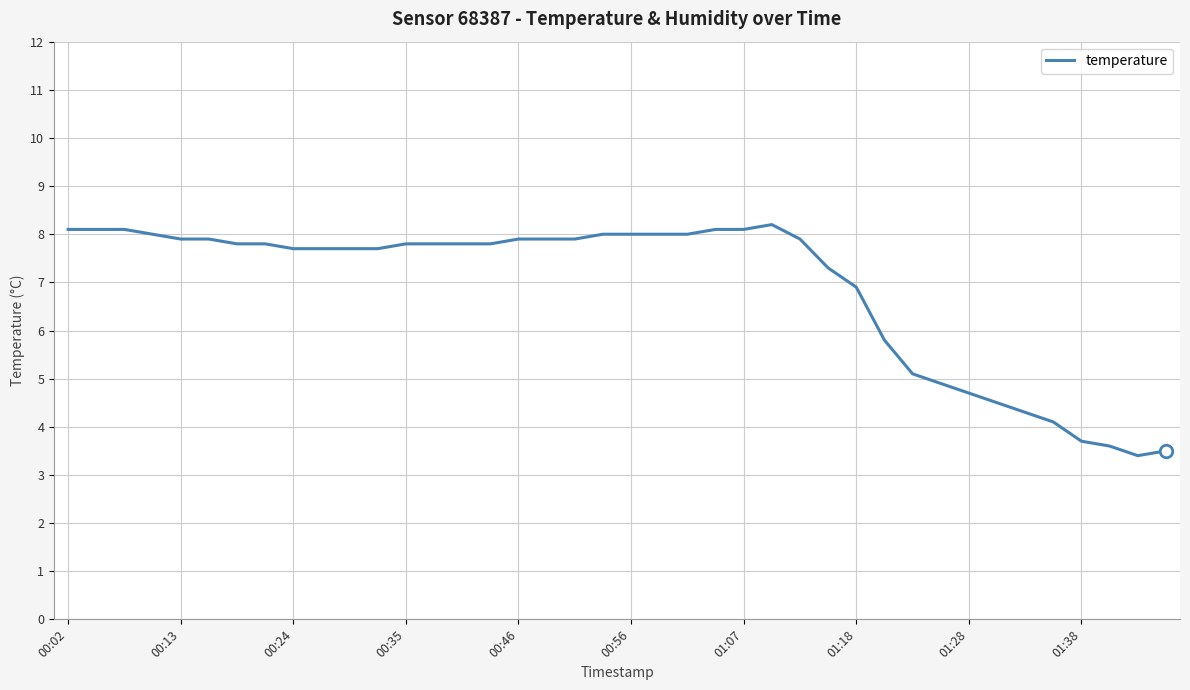

What is the minimum value shown in the chart?

3.4